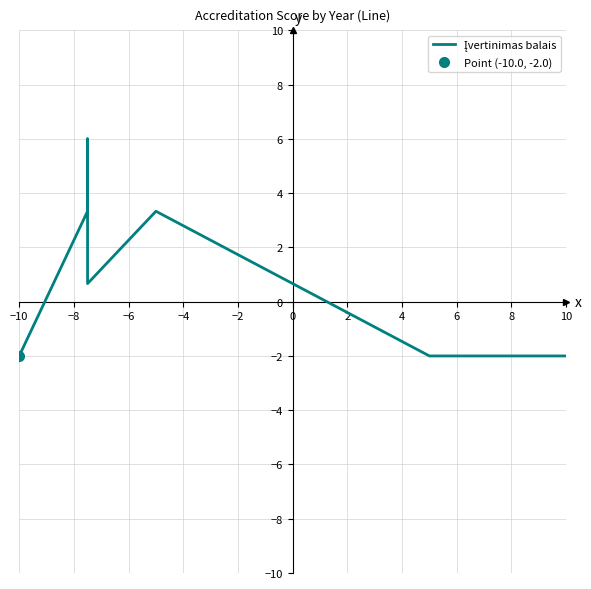

What is the maximum value shown in the chart?

6.0